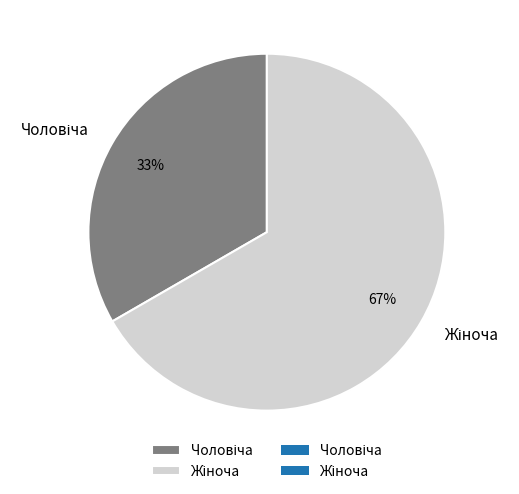

Is there a majority slice in this chart?

Yes